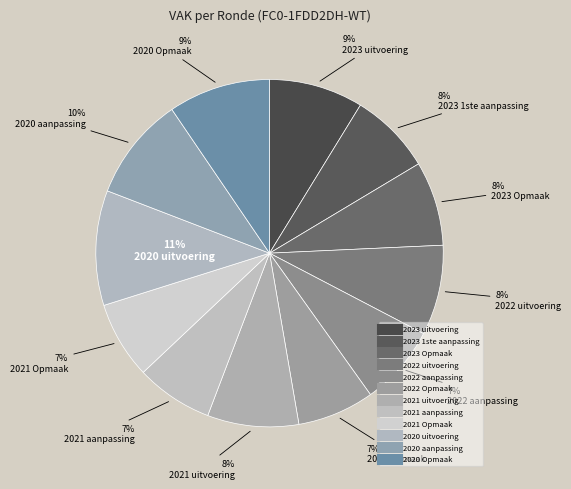

How many slices are in this pie chart?

12